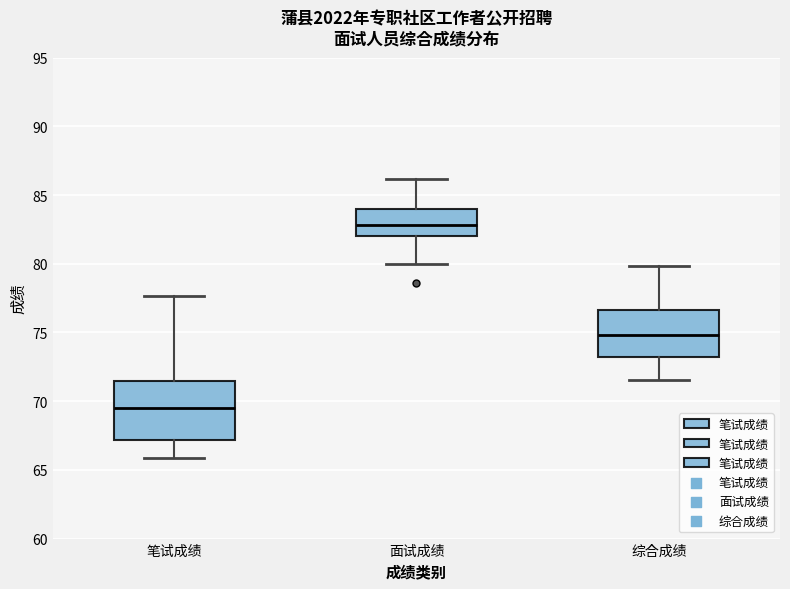

Where is the upper edge of the box for 综合成绩 on the y-axis? The values are not printed on the chart, so give them approximately, as read against the axis.

76.5